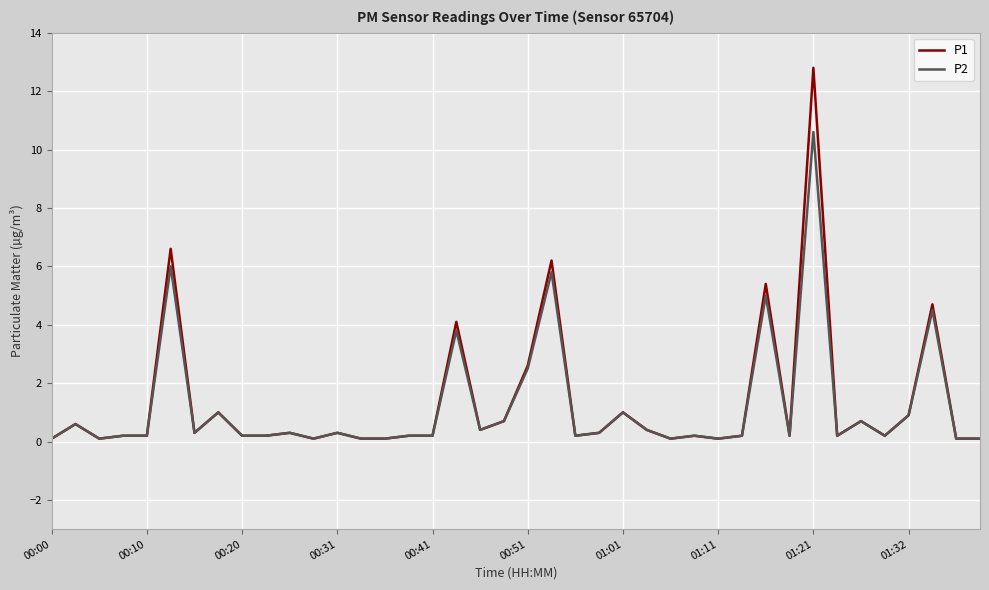

What is the difference between the maximum and minimum values in the P2 series?

10.5